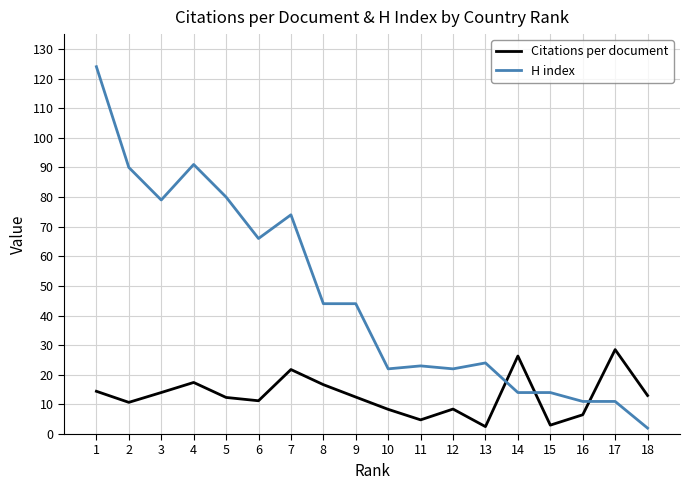

Rank the series by their average value, from lowest to highest.

Citations per document, H index